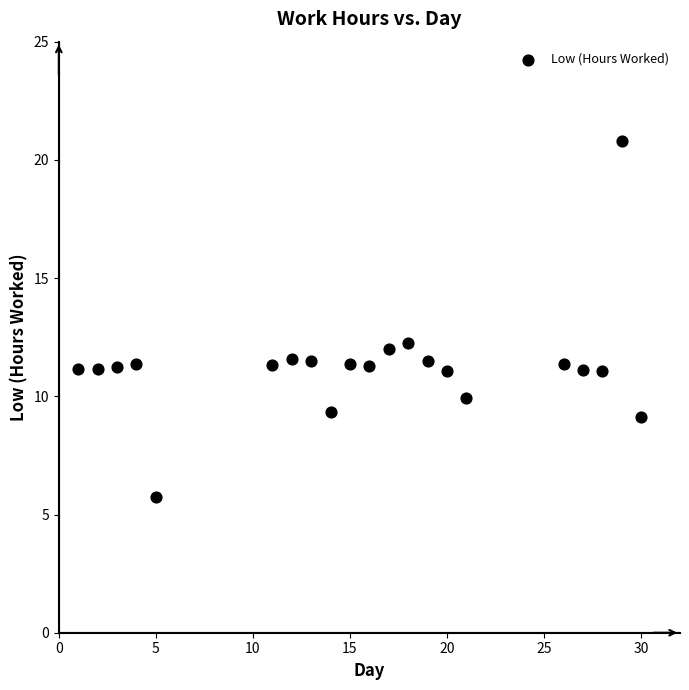

What Y value in the scatter plot is closest to 13?

12.2